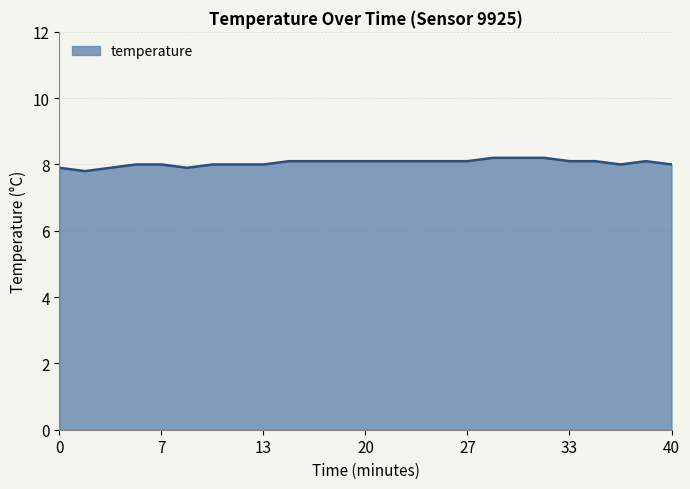

What is the maximum value shown in the chart?

8.2